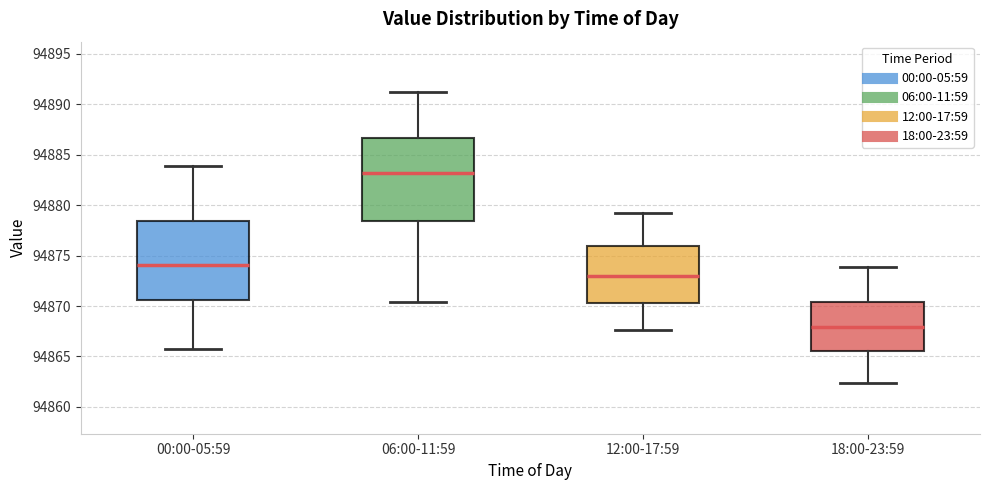

Reading left to right, read every box against the y-axis: the position of its median line, the range the box covers, and the ends of its whiskers. The values are not printed on the chart, so give them approximately, as read against the axis.

00:00-05:59: median 94874.0, box 94870.5 to 94878.5, whiskers 94866.0 to 94884.0
06:00-11:59: median 94883.0, box 94878.5 to 94886.5, whiskers 94870.5 to 94891.0
12:00-17:59: median 94873.0, box 94870.5 to 94876.0, whiskers 94867.5 to 94879.0
18:00-23:59: median 94868.0, box 94865.5 to 94870.5, whiskers 94862.5 to 94874.0